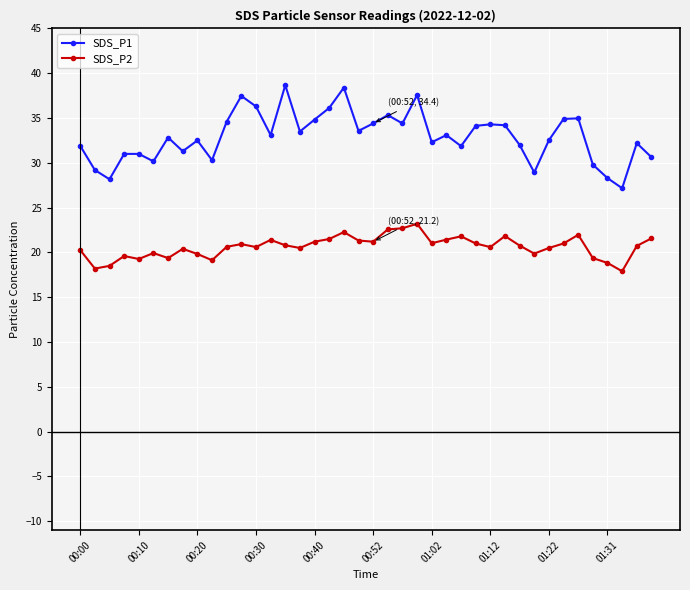

What is the value of the SDS_P1 point at the 18th from the left?

36.1